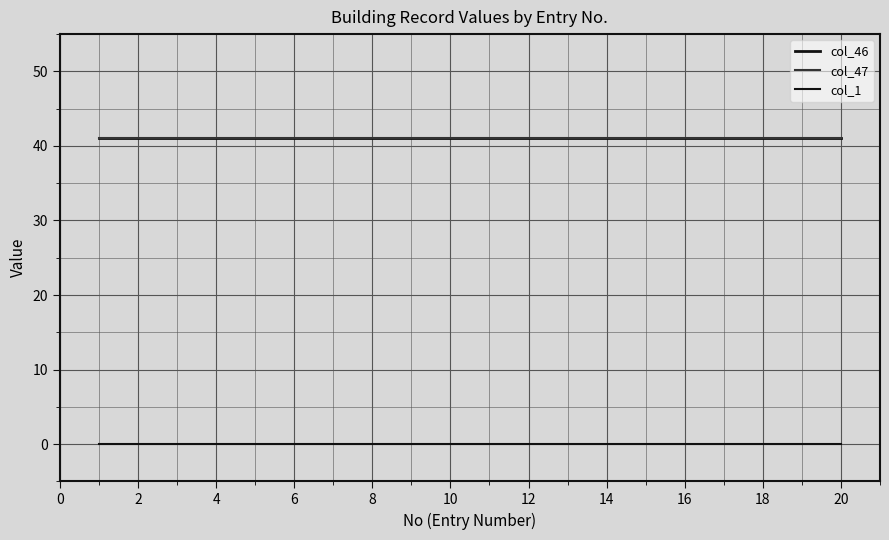

True or false: col_1 and col_46 cross at least once.

False